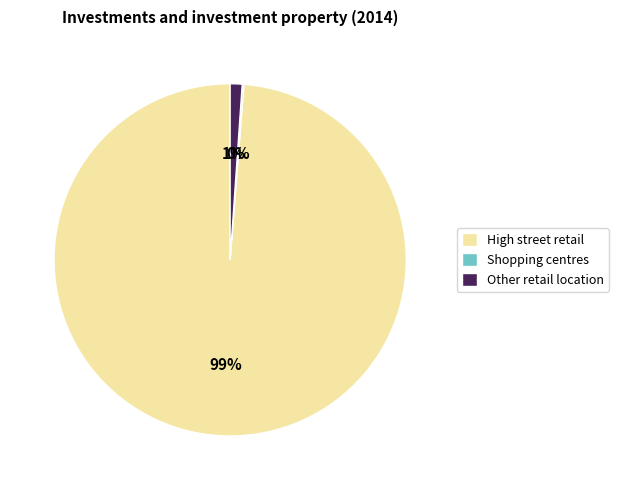

Between High street retail and Other retail location, which is larger?

High street retail